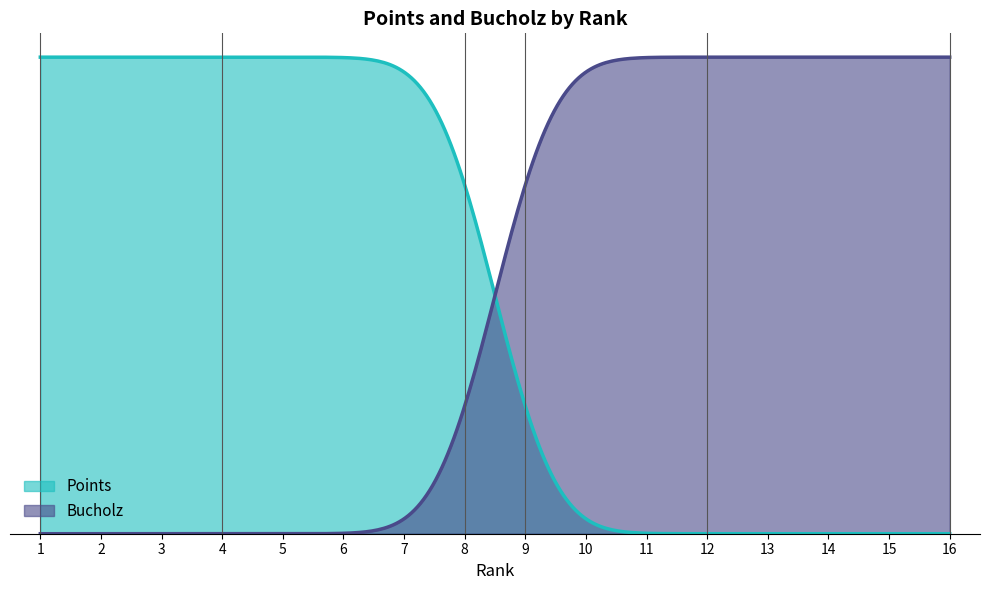

True or false: Points and Bucholz cross at least once.

True